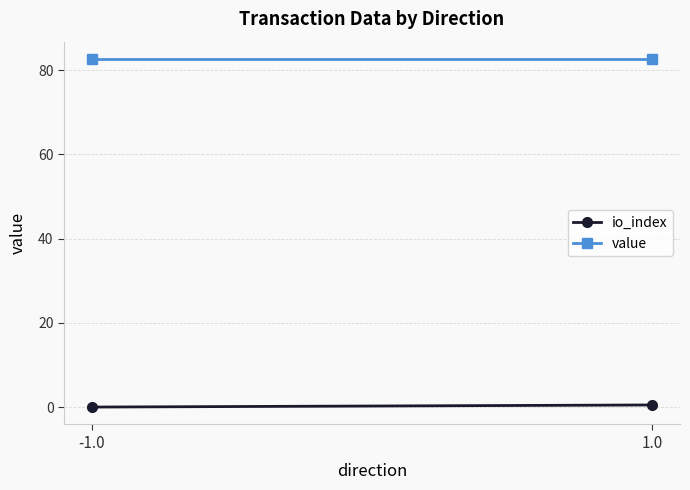

List the labels in order of io_index value, smallest first.

-1.0, 1.0